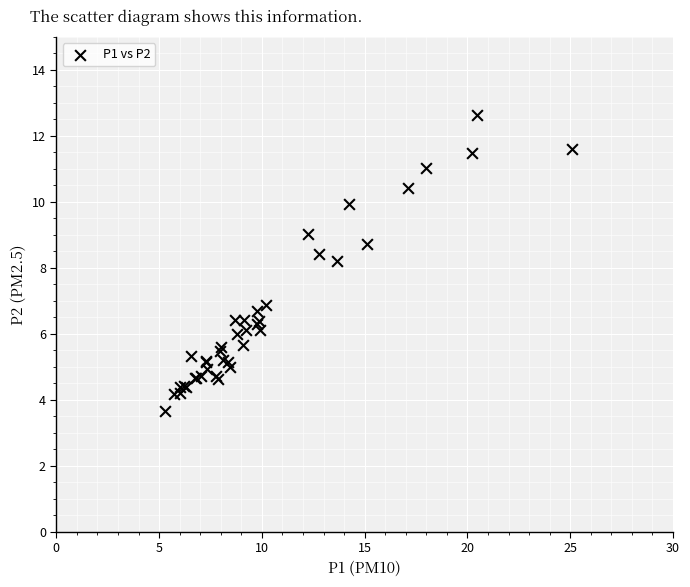

What Y value in the scatter plot is closest to 8?

8.2